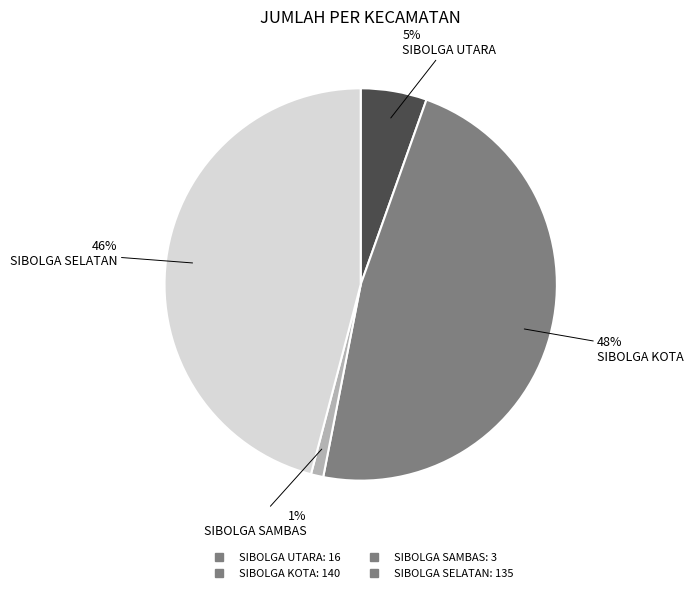

True or false: SIBOLGA UTARA accounts for 5% of the total.

True